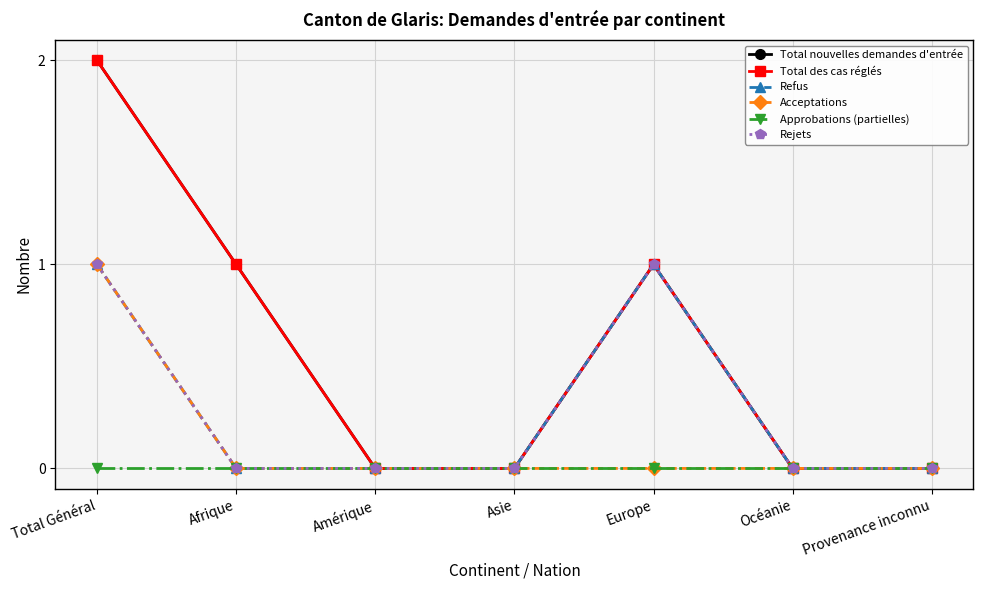

Reading left to right, extract all data points from this chart.

Total nouvelles demandes d'entrée: Total Général=2	Afrique=1	Amérique=0	Asie=0	Europe=1	Océanie=0	Provenance inconnu=0
Total des cas réglés: Total Général=2	Afrique=1	Amérique=0	Asie=0	Europe=1	Océanie=0	Provenance inconnu=0
Refus: Total Général=1	Afrique=0	Amérique=0	Asie=0	Europe=1	Océanie=0	Provenance inconnu=0
Acceptations: Total Général=1	Afrique=0	Amérique=0	Asie=0	Europe=0	Océanie=0	Provenance inconnu=0
Approbations (partielles): Total Général=0	Afrique=0	Amérique=0	Asie=0	Europe=0	Océanie=0	Provenance inconnu=0
Rejets: Total Général=1	Afrique=0	Amérique=0	Asie=0	Europe=1	Océanie=0	Provenance inconnu=0